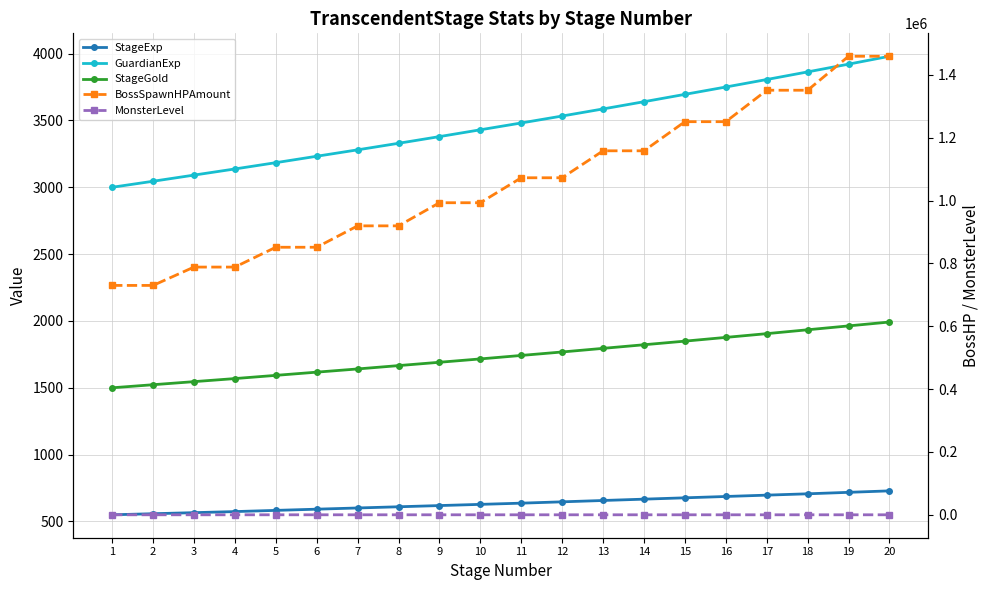

Reading left to right, transcribe all the data shown in this chart.

StageExp: 550	558	566	574	583	592	601	610	619	628	637	647	657	667	677	687	697	707	718	729
GuardianExp: 3000	3045	3091	3137	3184	3232	3280	3329	3379	3430	3481	3533	3586	3640	3695	3750	3806	3863	3921	3980
StageGold: 1500	1523	1546	1569	1593	1617	1641	1666	1691	1716	1742	1768	1795	1822	1849	1877	1905	1934	1963	1992
BossSpawnHPAmount: 729980	729980	788378	788378	851448	851448	919564	919564	993129	993129	1072579	1072579	1158385	1158385	1251056	1251056	1351140	1351140	1459231	1459231
MonsterLevel: 101	101	102	102	103	103	104	104	105	105	106	106	107	107	108	108	109	109	110	110